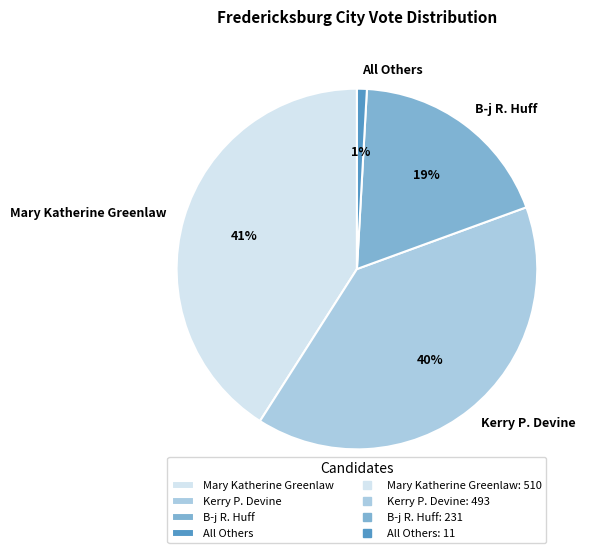

Is Mary Katherine Greenlaw the majority of the pie?

No